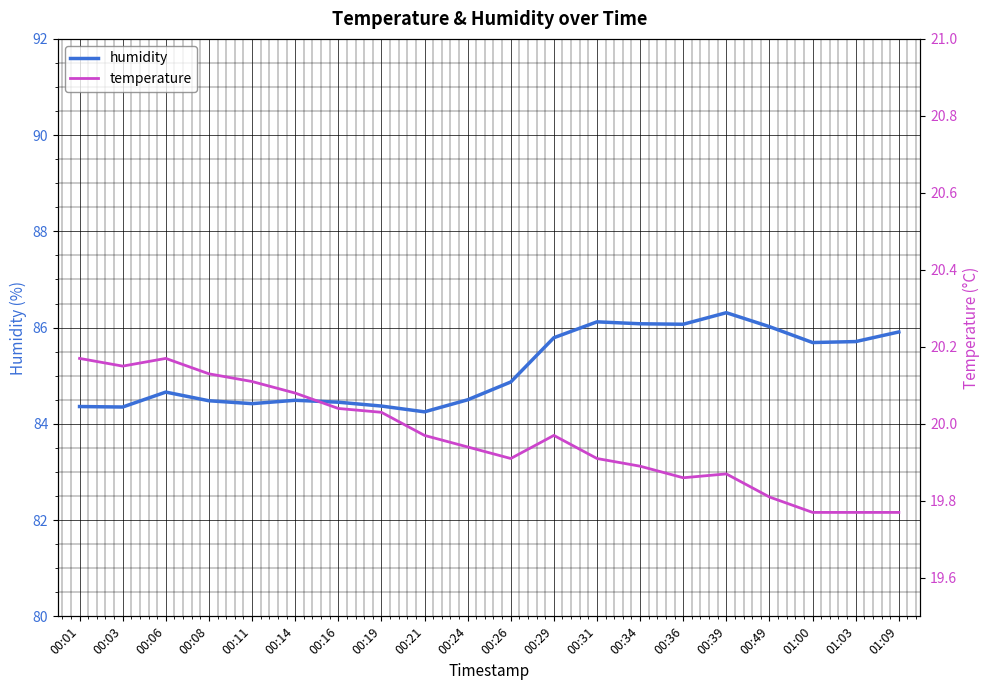

Reading left to right, transcribe all the data shown in this chart.

humidity: 00:01=84.4	00:03=84.3	00:06=84.7	00:08=84.5	00:11=84.4	00:14=84.5	00:16=84.5	00:19=84.4	00:21=84.2	00:24=84.5	00:26=84.9	00:29=85.8	00:31=86.1	00:34=86.1	00:36=86.1	00:39=86.3	00:49=86.0	01:00=85.7	01:03=85.7	01:09=85.9
temperature: 00:01=20.2	00:03=20.1	00:06=20.2	00:08=20.1	00:11=20.1	00:14=20.1	00:16=20.0	00:19=20.0	00:21=20.0	00:24=19.9	00:26=19.9	00:29=20.0	00:31=19.9	00:34=19.9	00:36=19.9	00:39=19.9	00:49=19.8	01:00=19.8	01:03=19.8	01:09=19.8